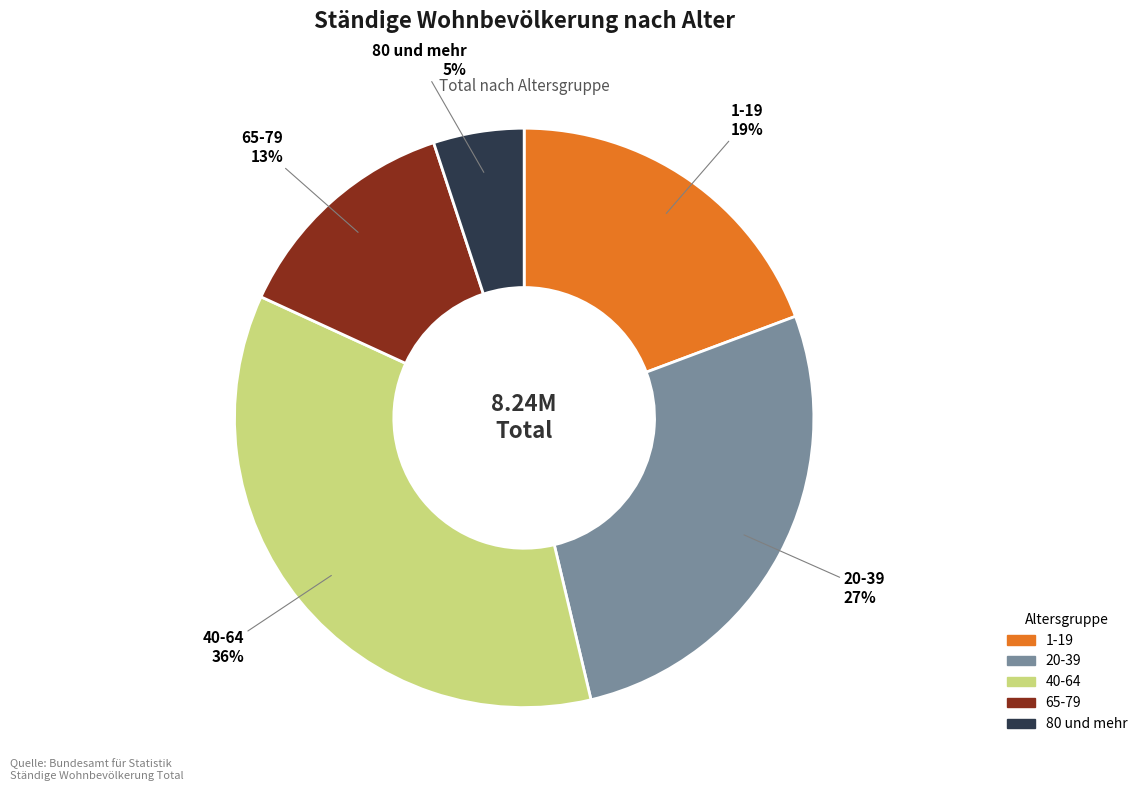

Which category has the biggest portion of the pie?

40-64